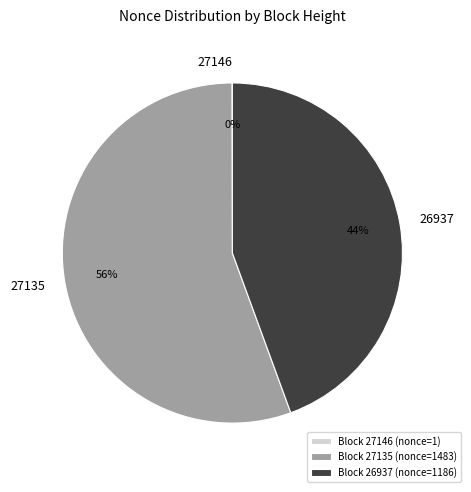

Which category has the biggest portion of the pie?

Block 27135 (nonce=1483)